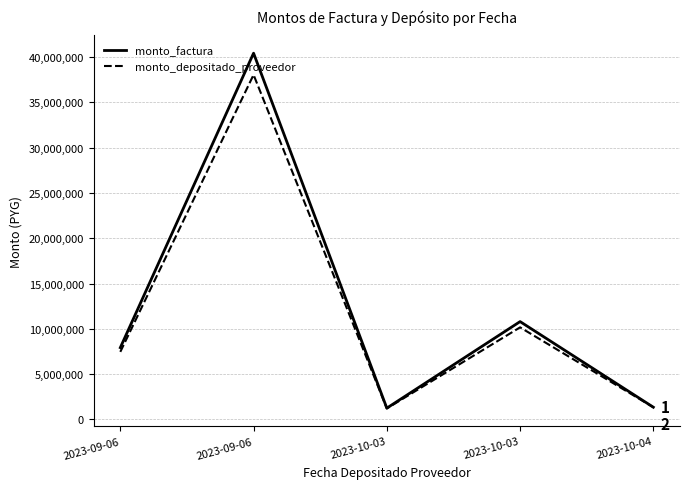

Between 2023-09-06 and 2023-10-03, which series saw the biggest shift?

monto_factura